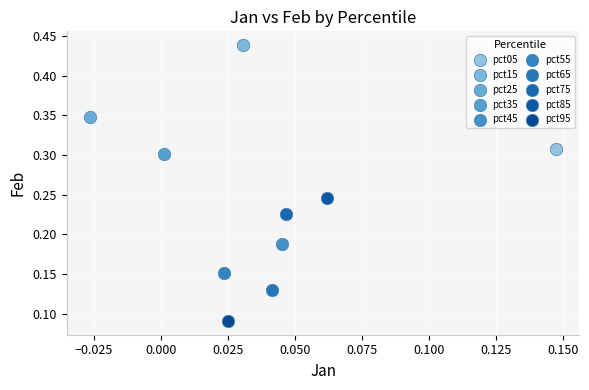

What are all the series names shown in the legend?

pct05, pct15, pct25, pct35, pct45, pct55, pct65, pct75, pct85, pct95